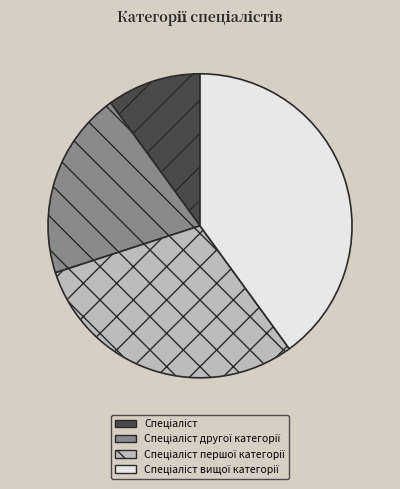

Is there any slice that represents more than half of the pie?

No